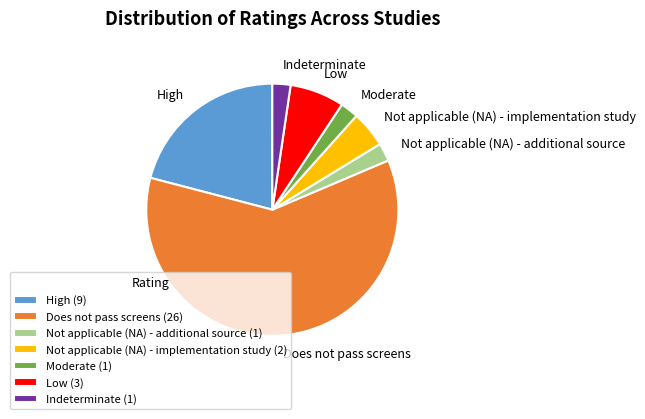

Is it true that High is 11% of the pie?

False